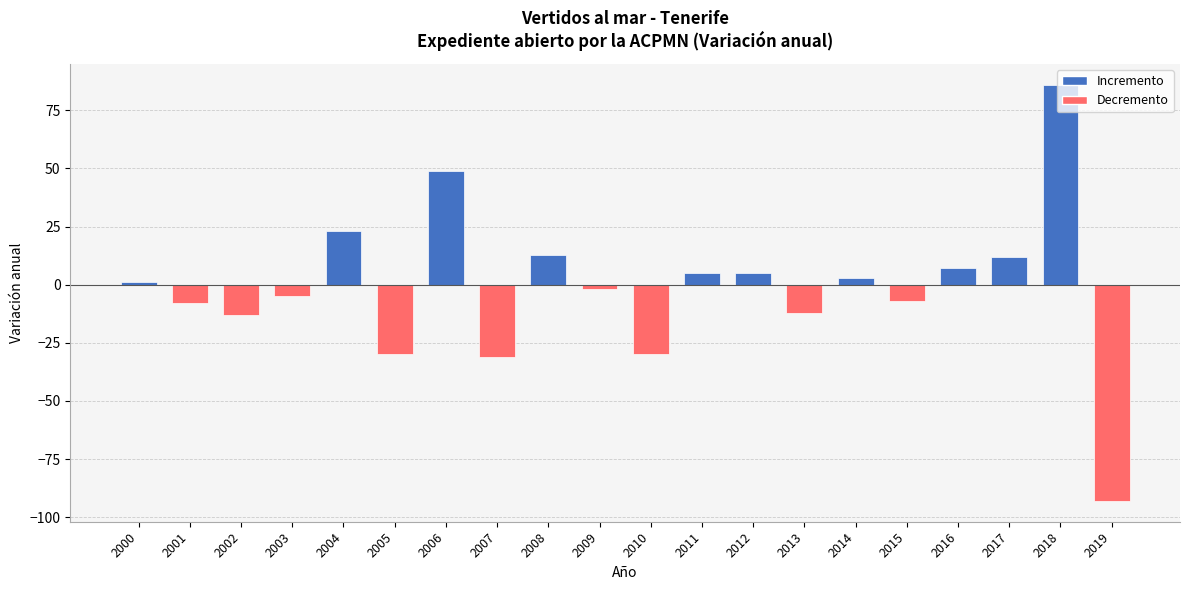

What is the difference between the values at 2011 and 2015?

12